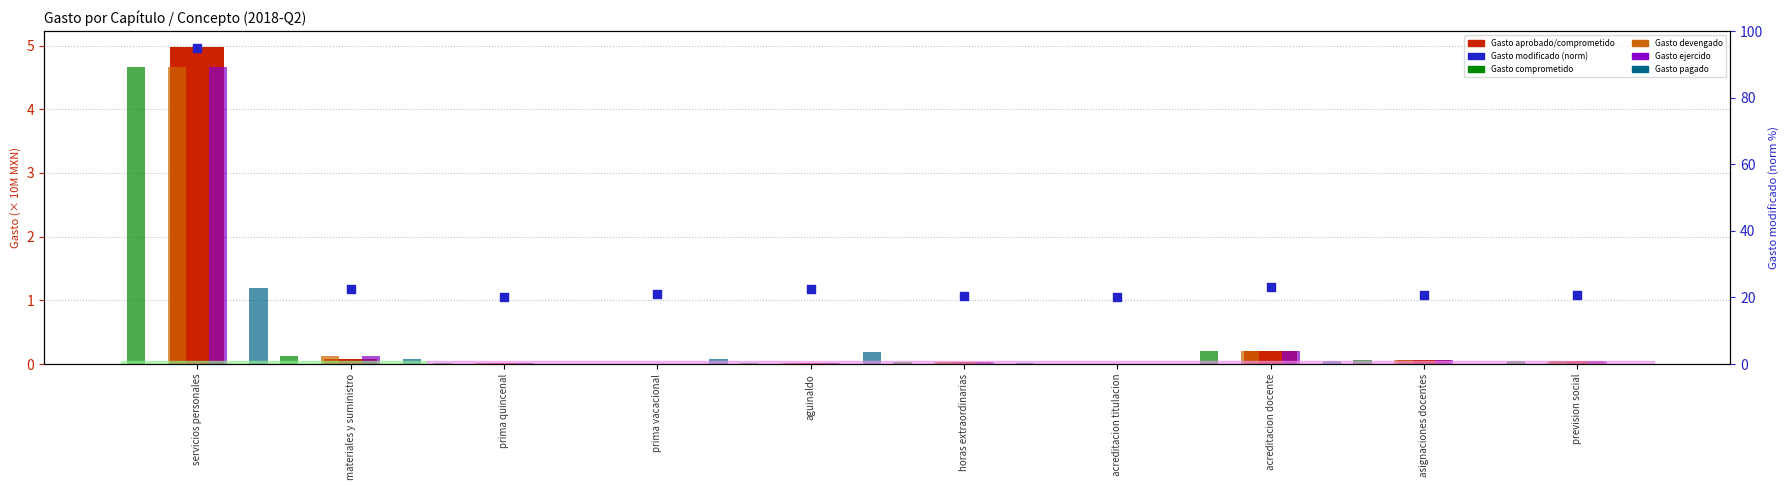

Is the value of Gasto devengado at prima quincenal greater than the value of Gasto pagado at aguinaldo?

No